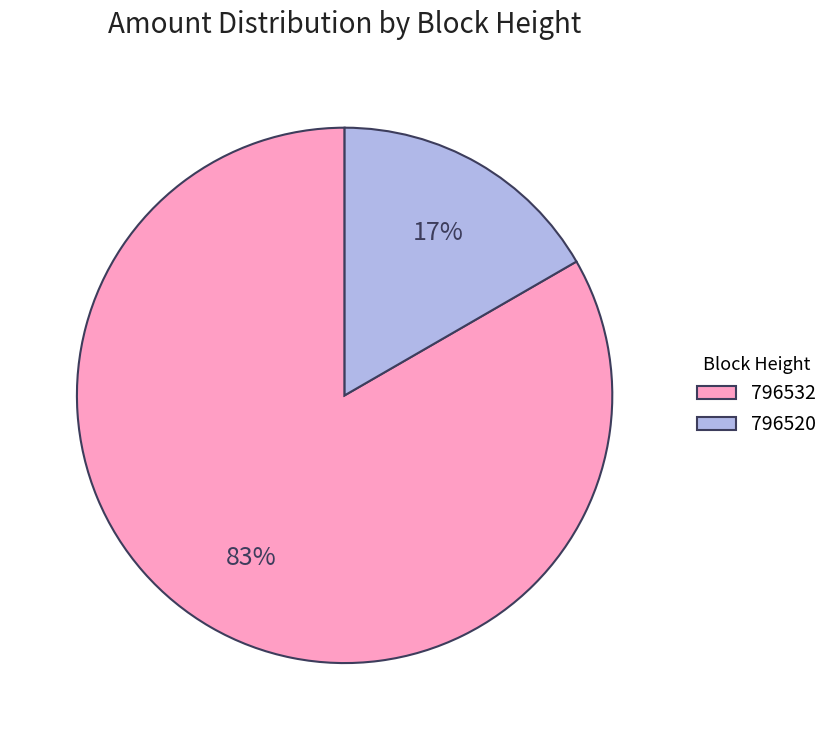

How many slices are in this pie chart?

2